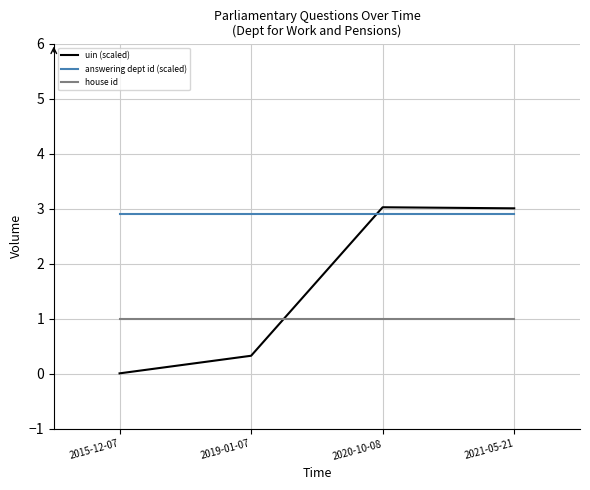

What is the maximum value for house id?

1.0